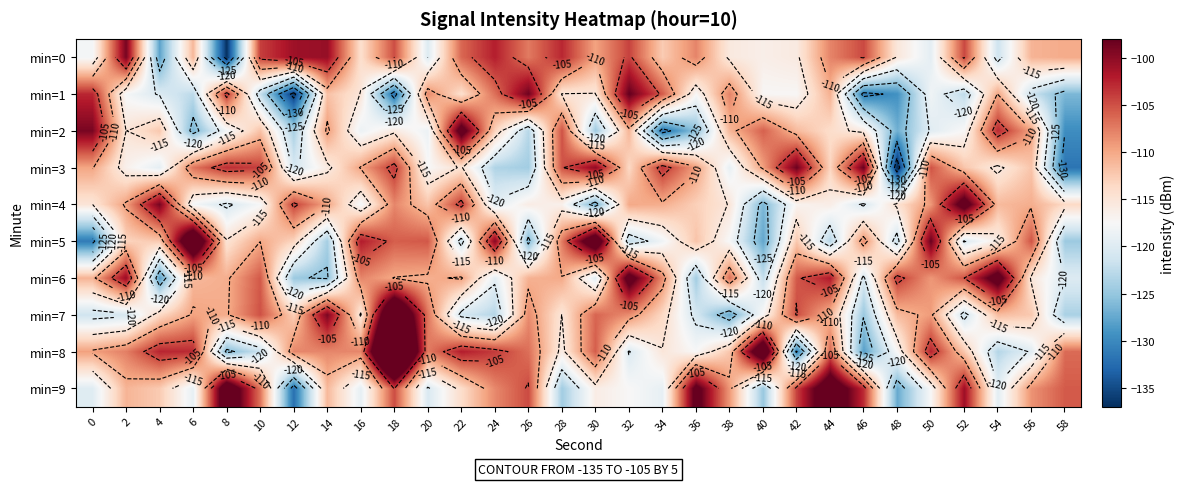

How many data points in min=3 are less than -112?

16